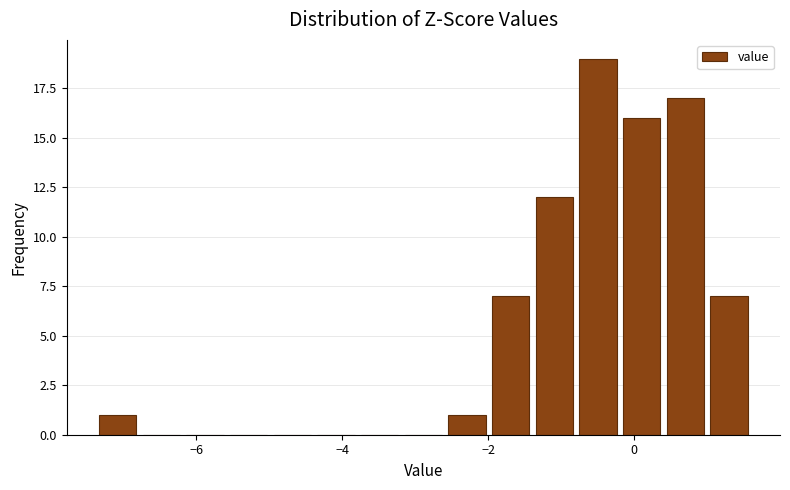

Around what value on the x-axis is the tallest bar? Give the approximate position of its centre, as read against the axis.

-0.4